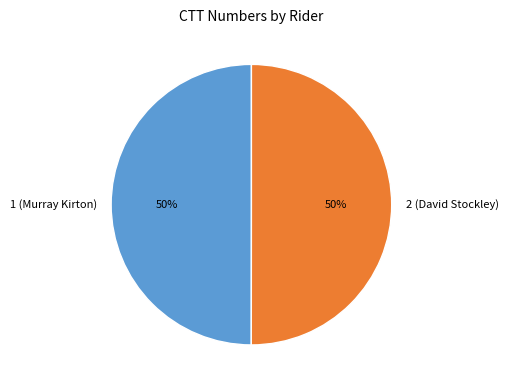

Do 1 (Murray Kirton) and 2 (David Stockley) together represent more than half of the pie?

Yes